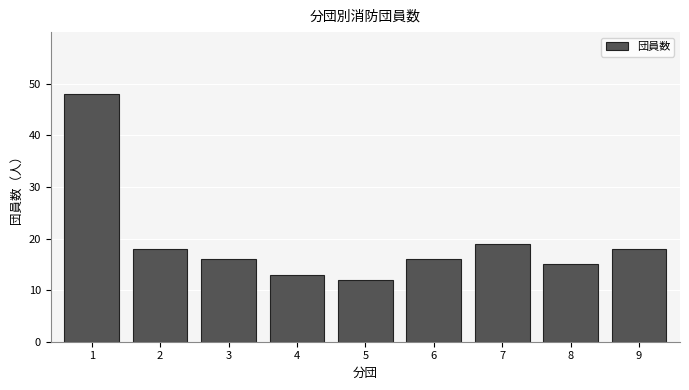

Reading left to right, transcribe all the data shown in this chart.

48	18	16	13	12	16	19	15	18